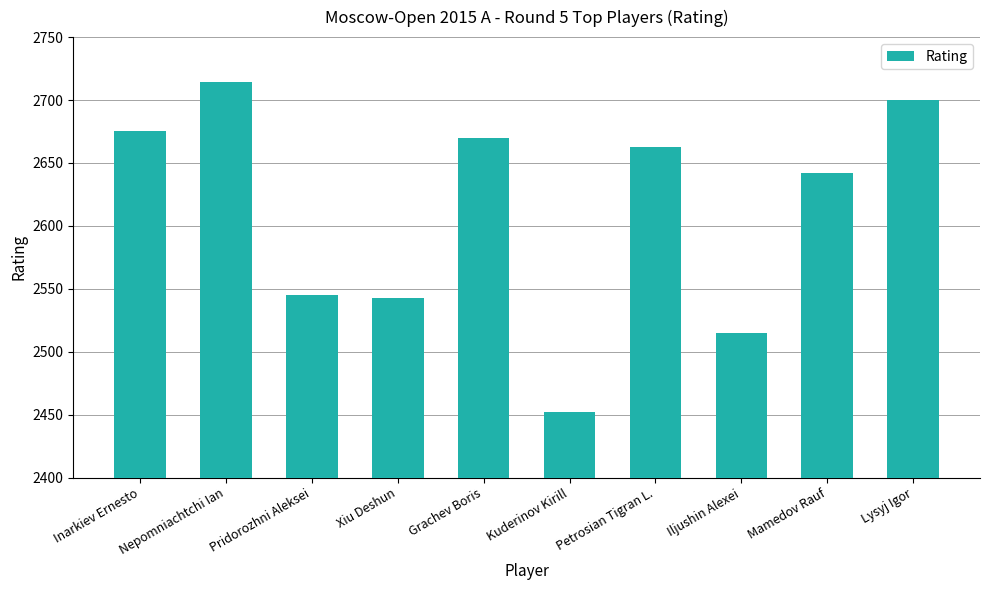

At which category does the chart reach its minimum across all series?

Kuderinov Kirill